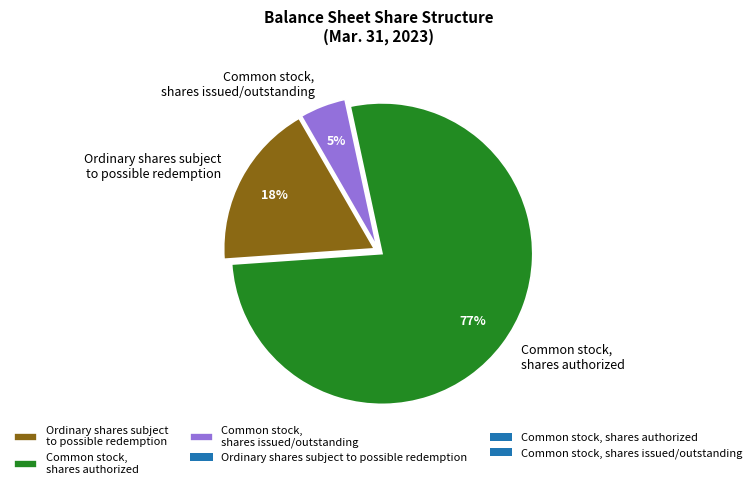

What is the largest slice in the pie chart?

Common stock, shares authorized